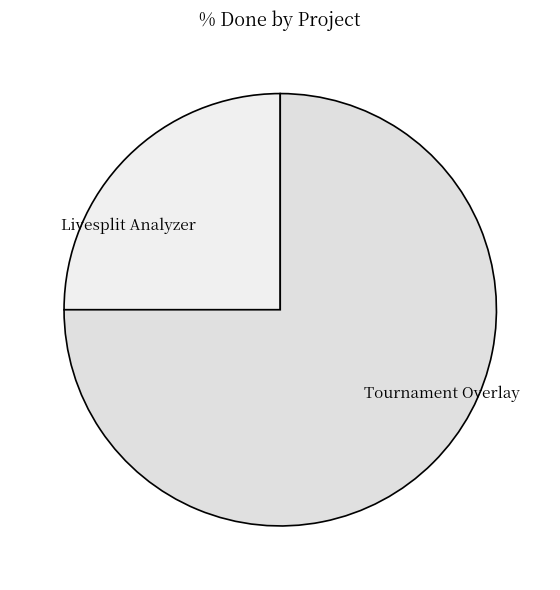

Which has a higher value, Tournament Overlay or Livesplit Analyzer?

Tournament Overlay